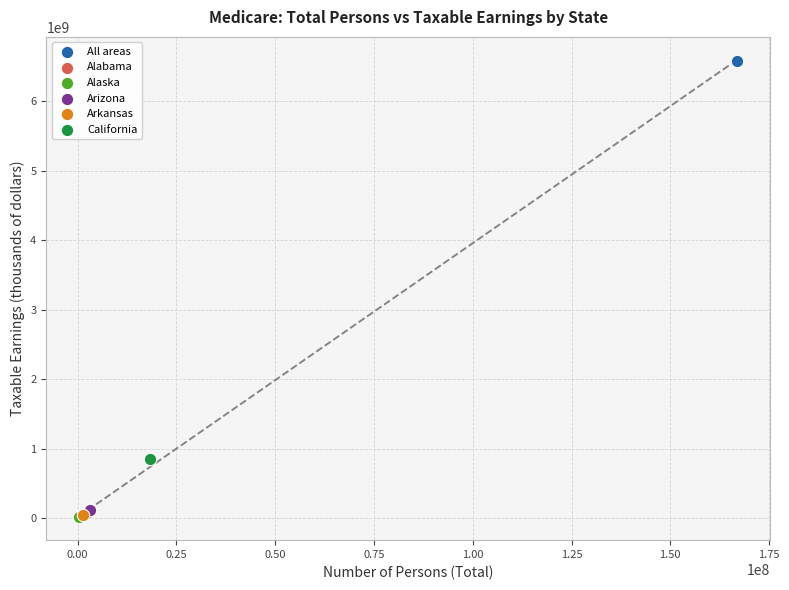

What are all the series names shown in the legend?

All areas, Alabama, Alaska, Arizona, Arkansas, California